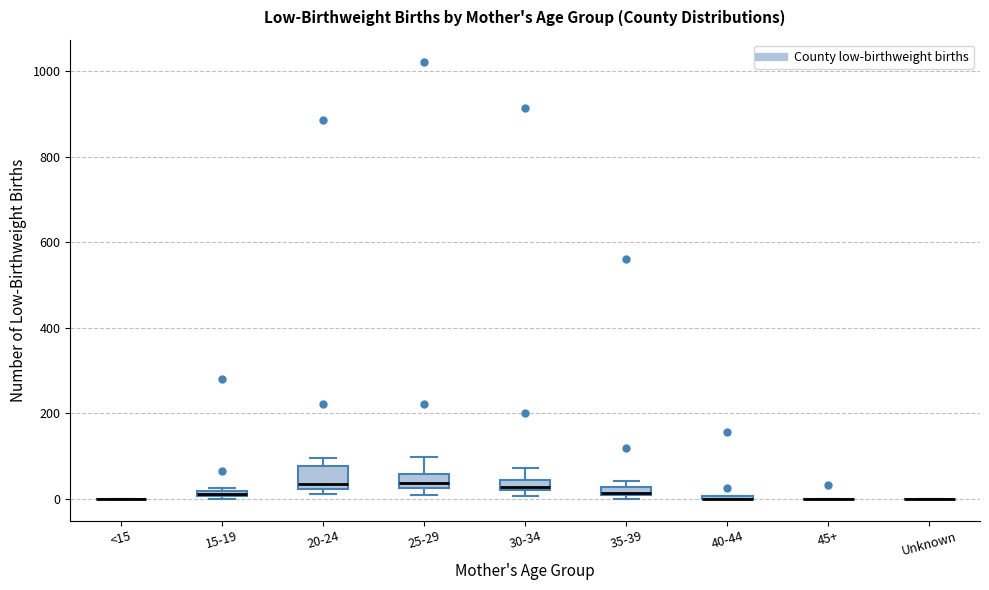

Where does the upper whisker of the box for 30-34 end on the y-axis? The values are not printed on the chart, so give them approximately, as read against the axis.

80